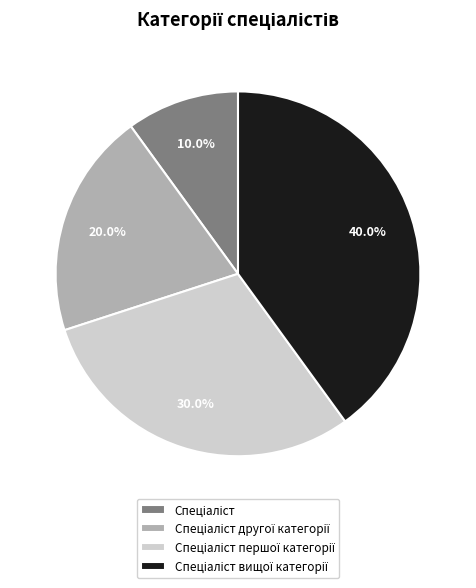

Is there any slice that represents more than half of the pie?

No